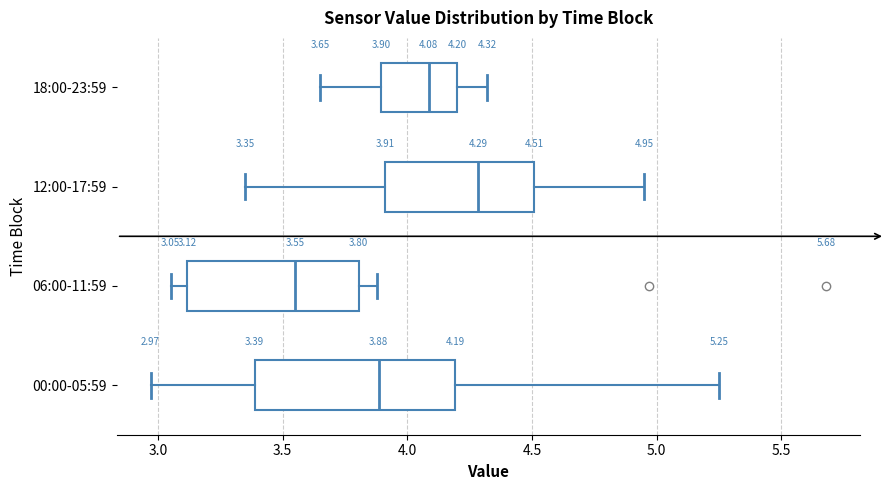

Which box's median line is the furthest to the right?

12:00-17:59